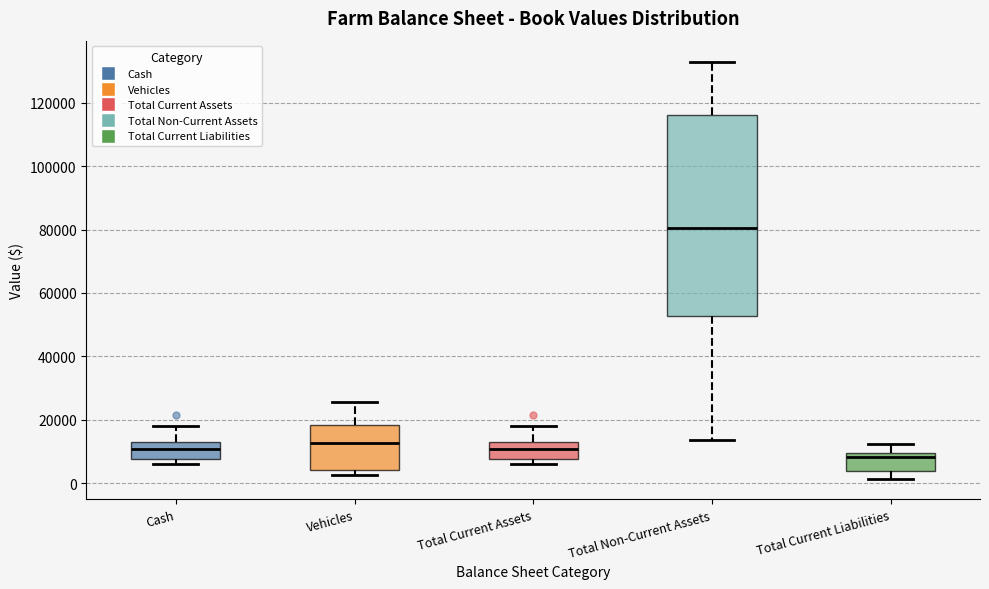

Where does the median line of the box for Total Current Liabilities sit on the y-axis? The values are not printed on the chart, so give them approximately, as read against the axis.

8000